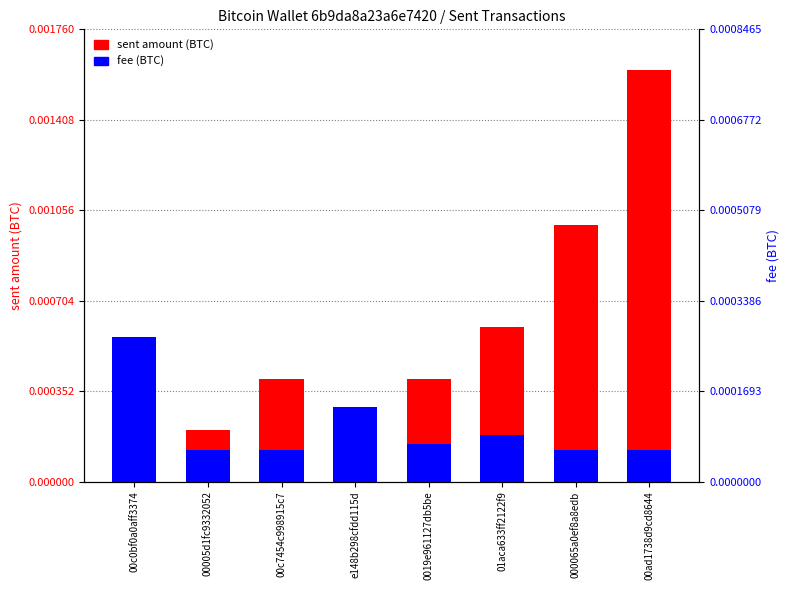

At e148b298cfdd115d, list the series in order from smallest to largest.

sent amount, fee (BTC)